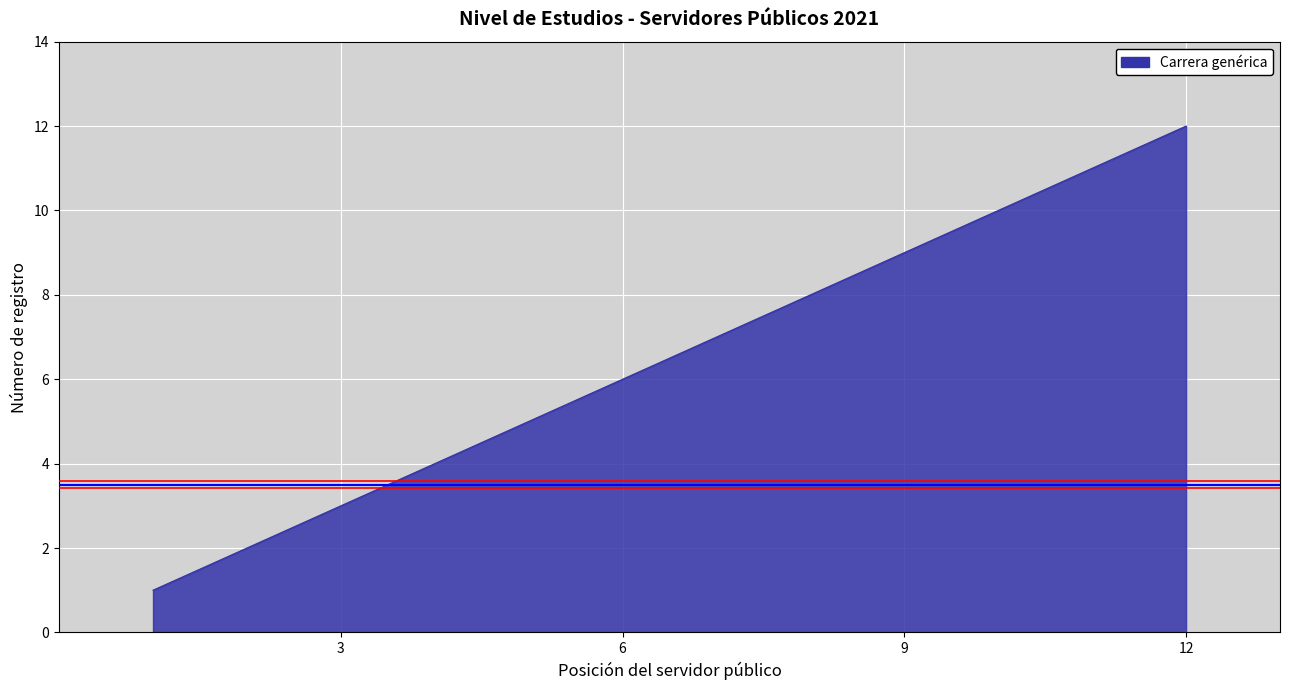

What is the greatest value displayed?

12